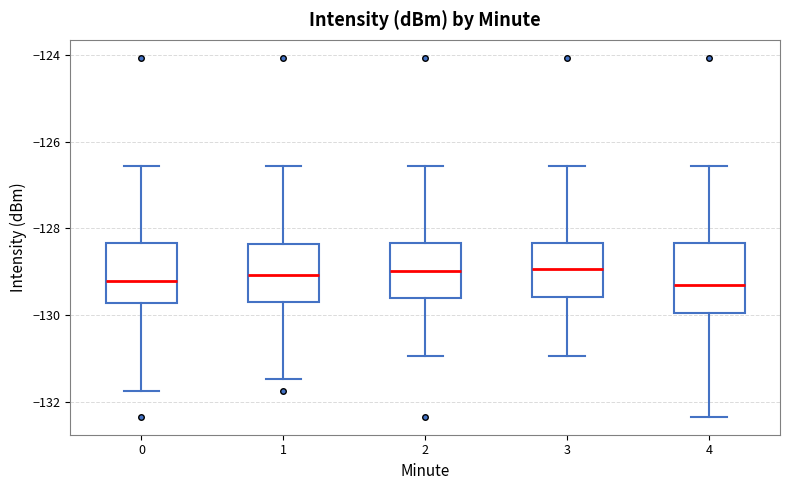

Where is the lower edge of the box at x = 4 on the y-axis? The values are not printed on the chart, so give them approximately, as read against the axis.

-130.0